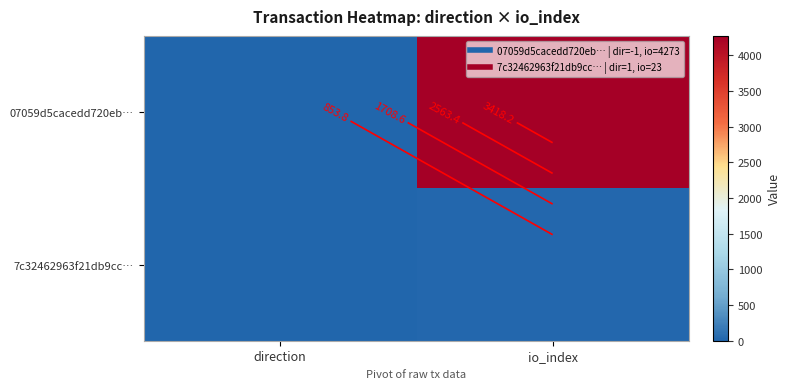

What is the highest value of the 7c32462963f21db9cc… series?

23